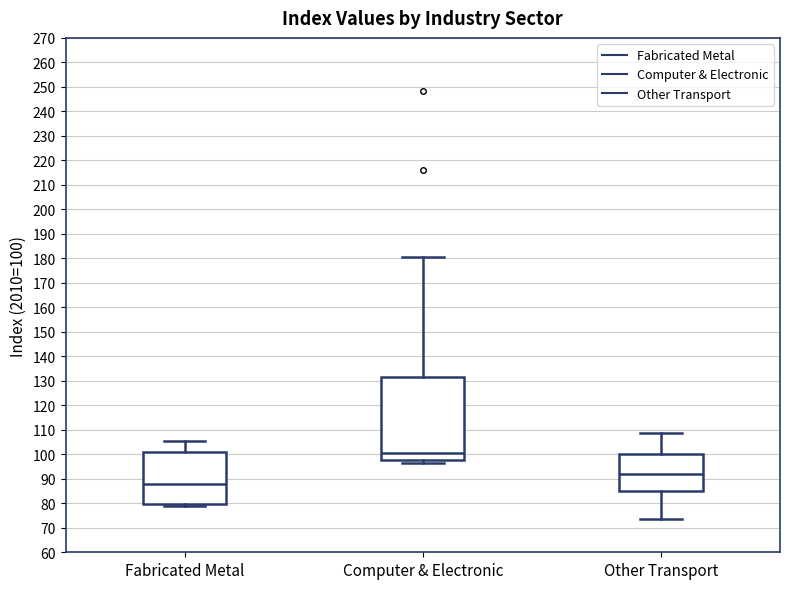

Which box's median line is the highest?

Computer & Electronic